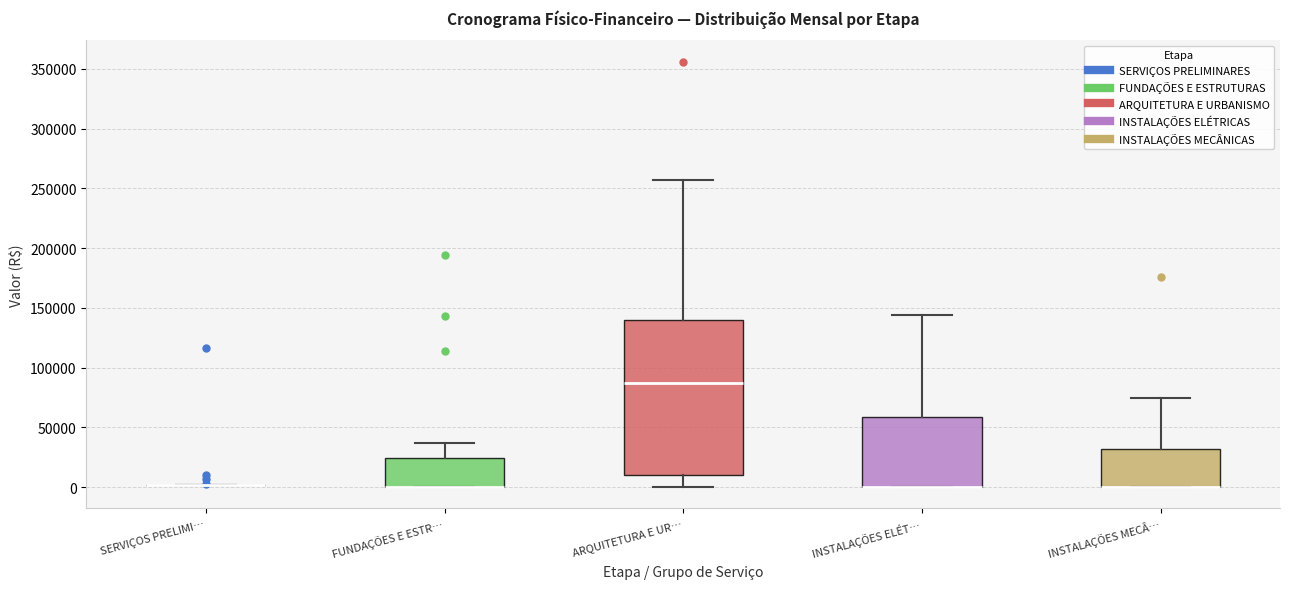

Which box is the tallest, from its lower edge to its upper edge?

ARQUITETURA E UR…